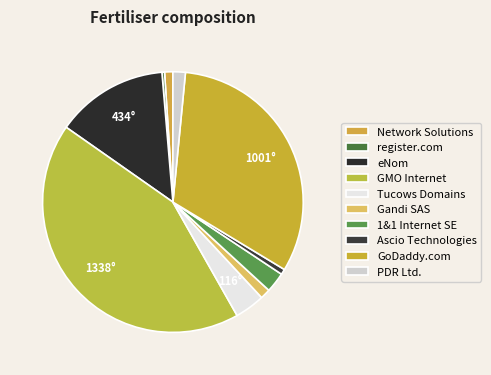

How much of the chart is everything except Gandi SAS?

98.7%